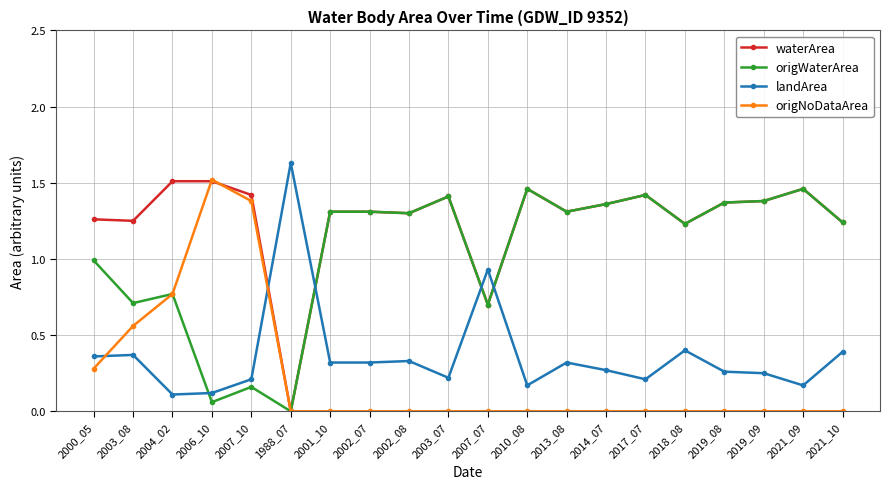

After their last crossing, which series has the higher values: origWaterArea or landArea?

origWaterArea